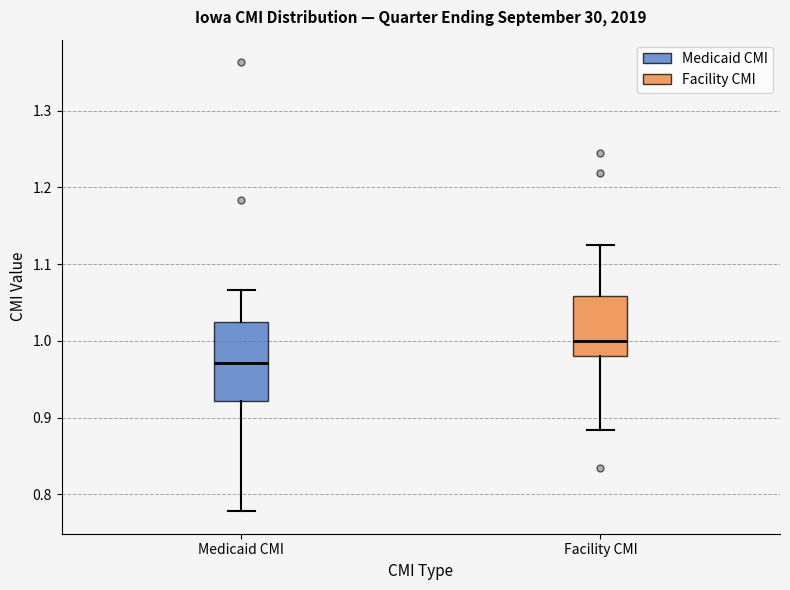

Reading left to right, transcribe this box plot: for each box, give where its median line is, the range the box spans, and where its two whiskers end, as read against the y-axis. The values are not printed on the chart, so give them approximately, as read against the axis.

Medicaid CMI: median 0.97, box 0.92 to 1.02, whiskers 0.78 to 1.07
Facility CMI: median 1.00, box 0.98 to 1.06, whiskers 0.88 to 1.13